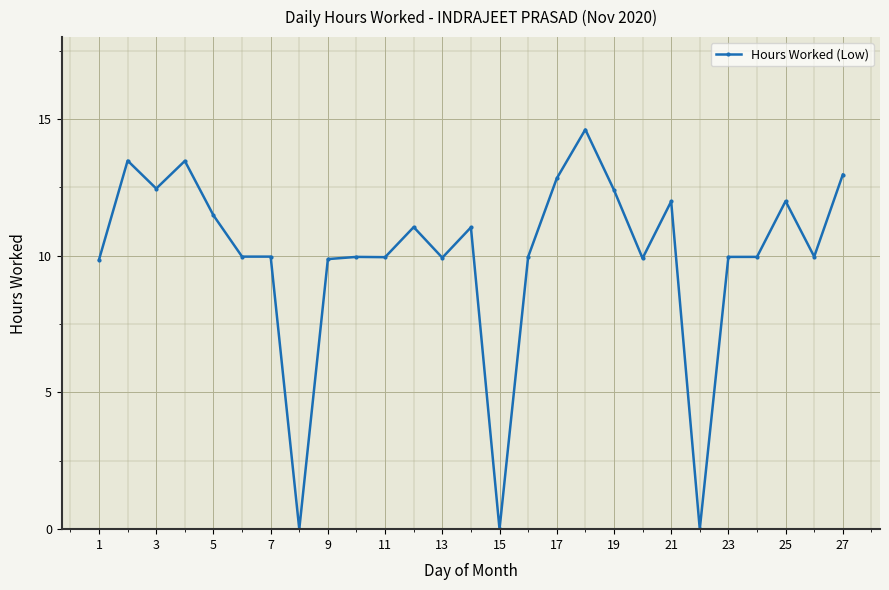

True or false: there are more than 1 points higher than both neighbors.

True